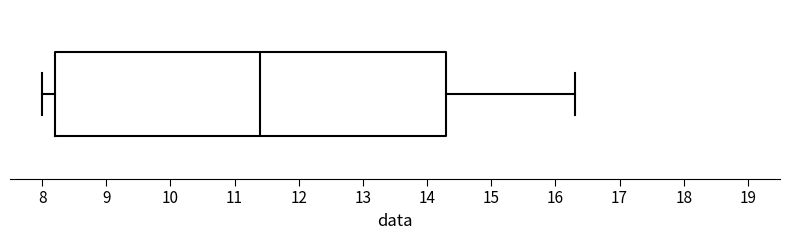

Where is the right edge of the box on the x-axis? The values are not printed on the chart, so give them approximately, as read against the axis.

14.3